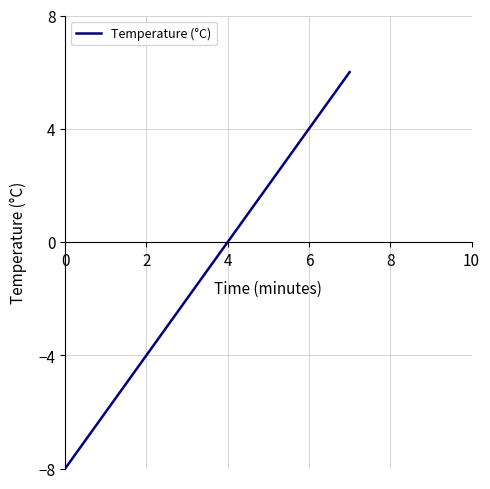

How many lines are shown in the chart?

1